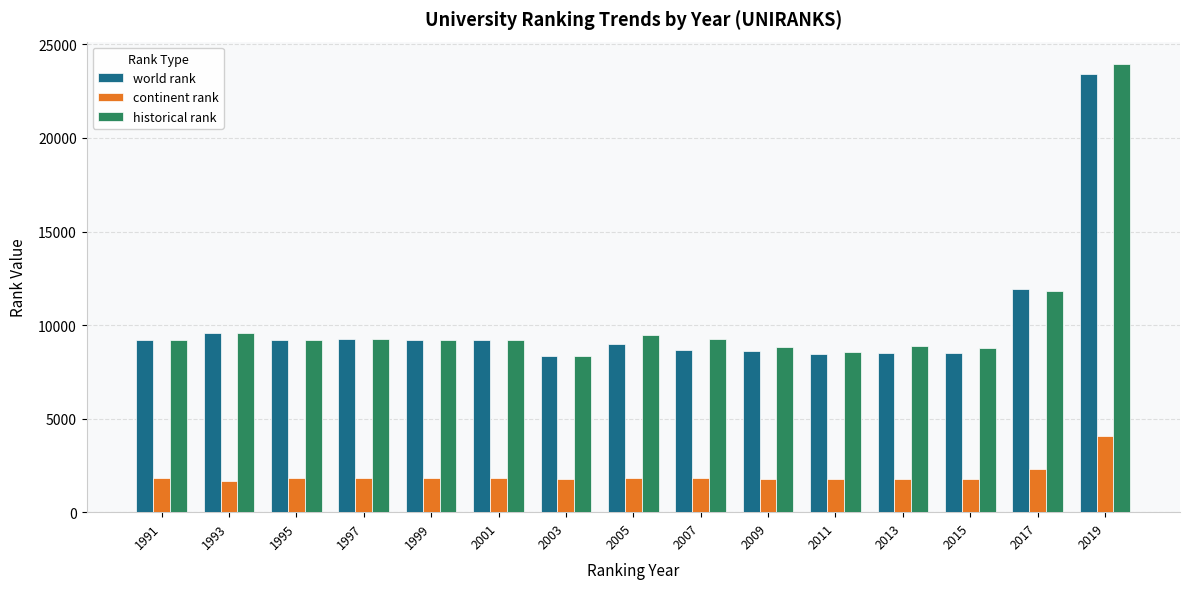

Read the world rank value at 2011, to the nearest 50.

8450